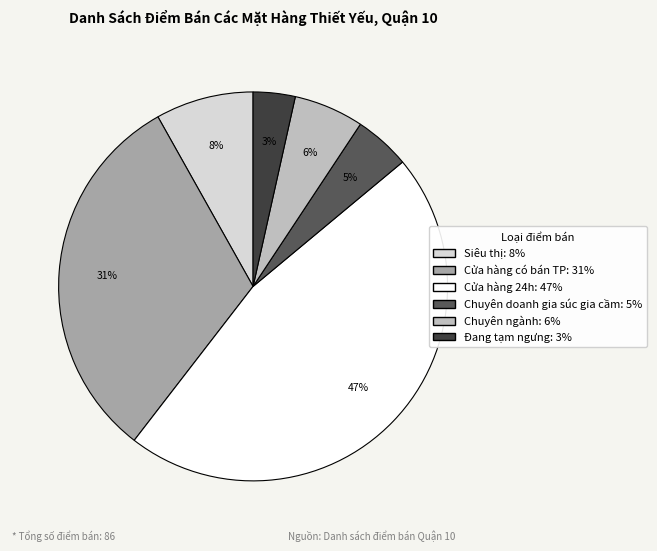

Is it true that Cửa hàng có bán TP is 19% of the pie?

False